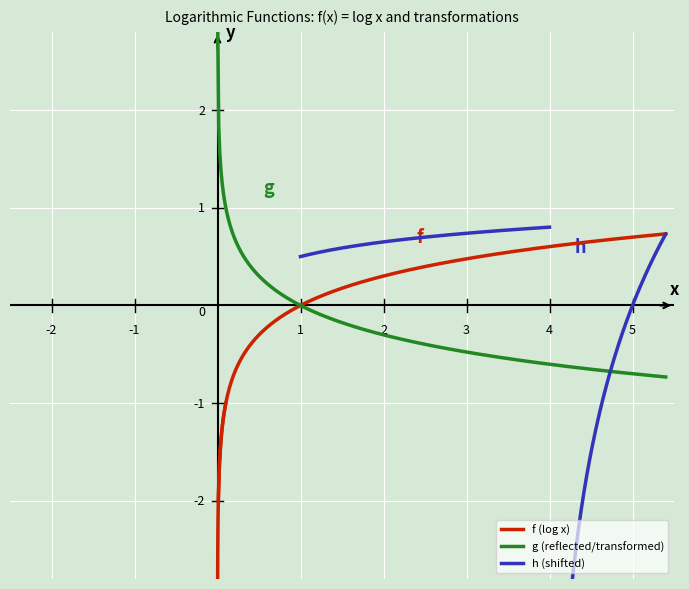

Is this an area chart (filled region under the line)?

No